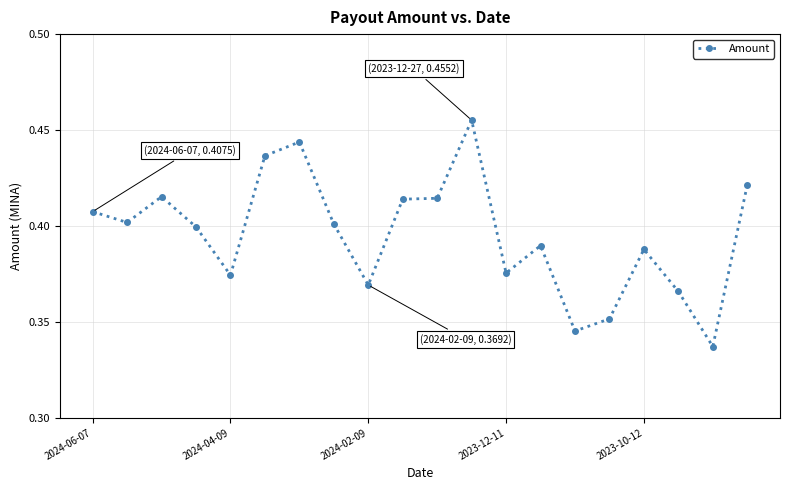

What is the sum of all values?

7.9